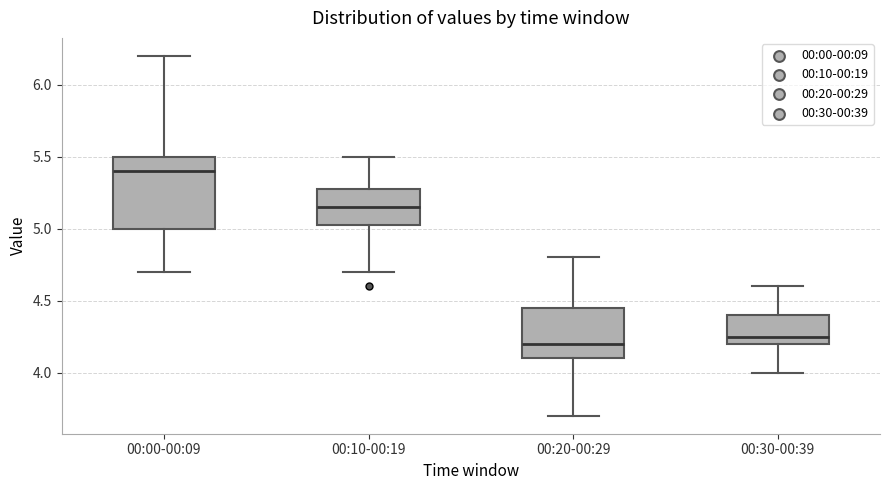

Reading left to right, transcribe this box plot: for each box, give where its median line is, the range the box spans, and where its two whiskers end, as read against the y-axis. The values are not printed on the chart, so give them approximately, as read against the axis.

00:00-00:09: median 5.40, box 5.00 to 5.50, whiskers 4.70 to 6.20
00:10-00:19: median 5.15, box 5.05 to 5.30, whiskers 4.70 to 5.50
00:20-00:29: median 4.20, box 4.10 to 4.45, whiskers 3.70 to 4.80
00:30-00:39: median 4.25, box 4.20 to 4.40, whiskers 4.00 to 4.60